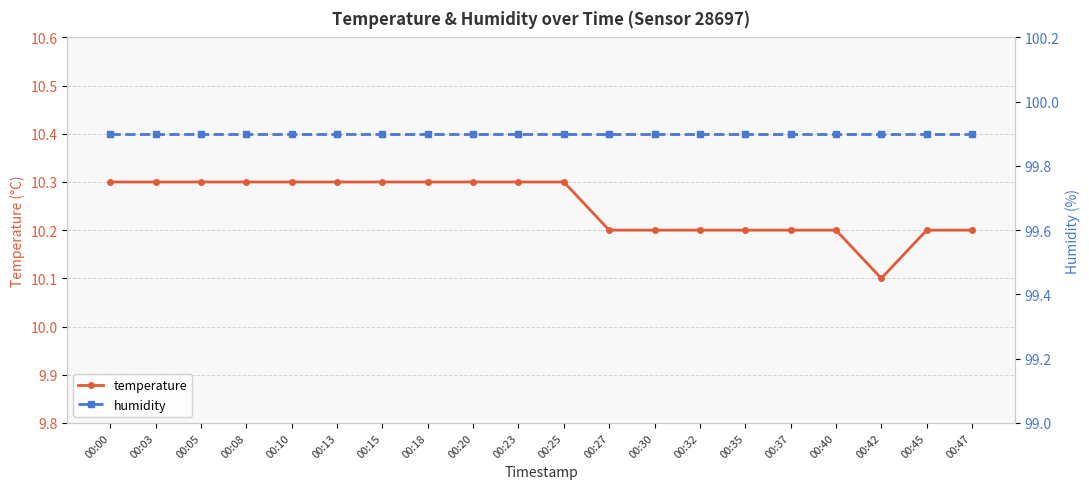

Is the value of temperature at 00:13 greater than the value of humidity at 00:37?

No